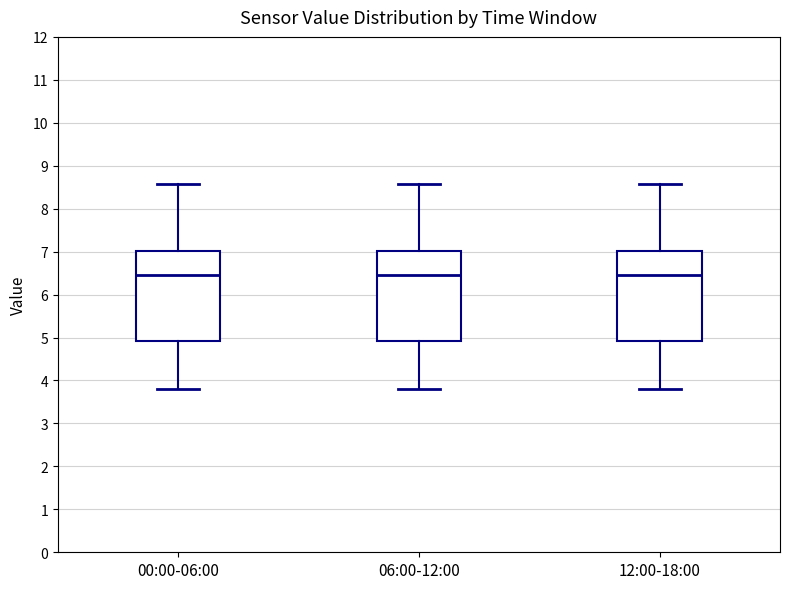

Reading left to right, transcribe this box plot: for each box, give where its median line is, the range the box spans, and where its two whiskers end, as read against the y-axis. The values are not printed on the chart, so give them approximately, as read against the axis.

00:00-06:00: median 6.5, box 4.9 to 7.0, whiskers 3.8 to 8.6
06:00-12:00: median 6.5, box 4.9 to 7.0, whiskers 3.8 to 8.6
12:00-18:00: median 6.5, box 4.9 to 7.0, whiskers 3.8 to 8.6